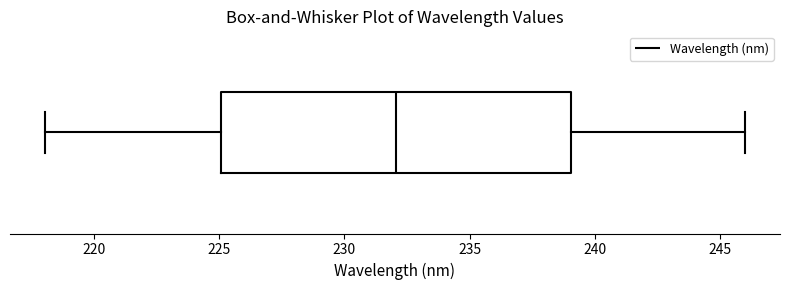

Where is the left edge of the box on the x-axis? The values are not printed on the chart, so give them approximately, as read against the axis.

225